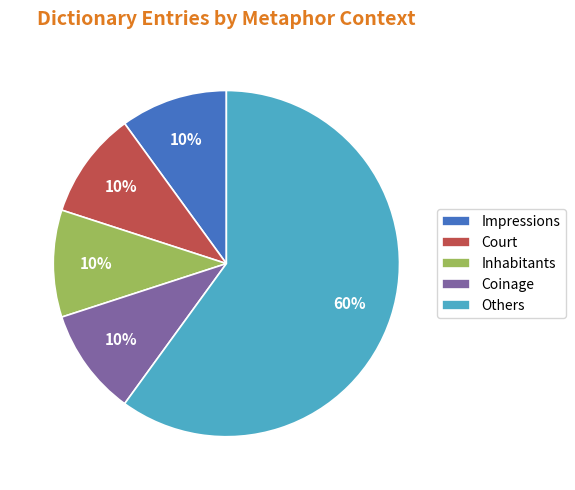

To the nearest percent, what is the average slice percentage?

20%